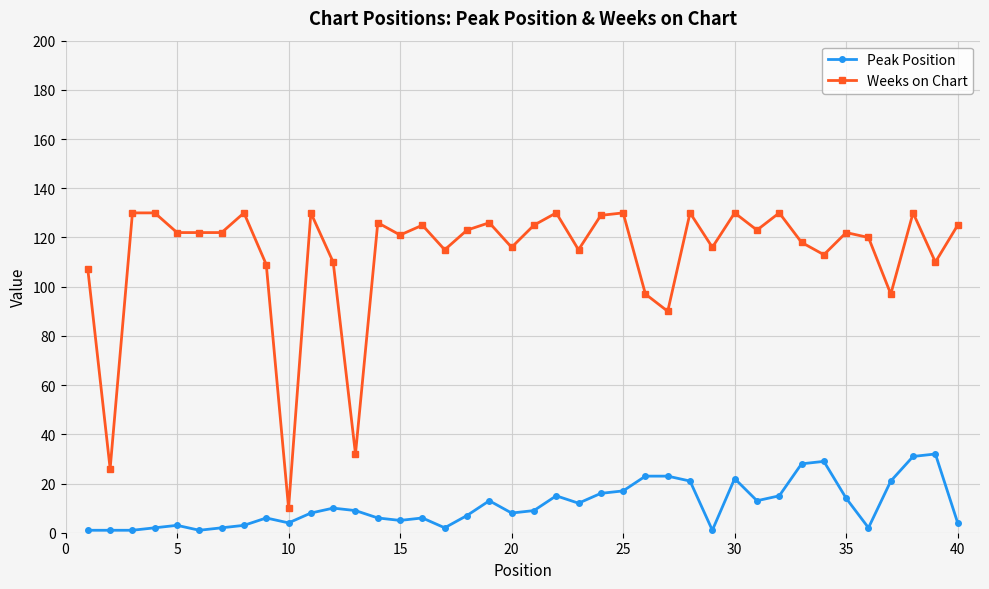

Rank the series by their maximum value, from highest to lowest.

Weeks on Chart, Peak Position